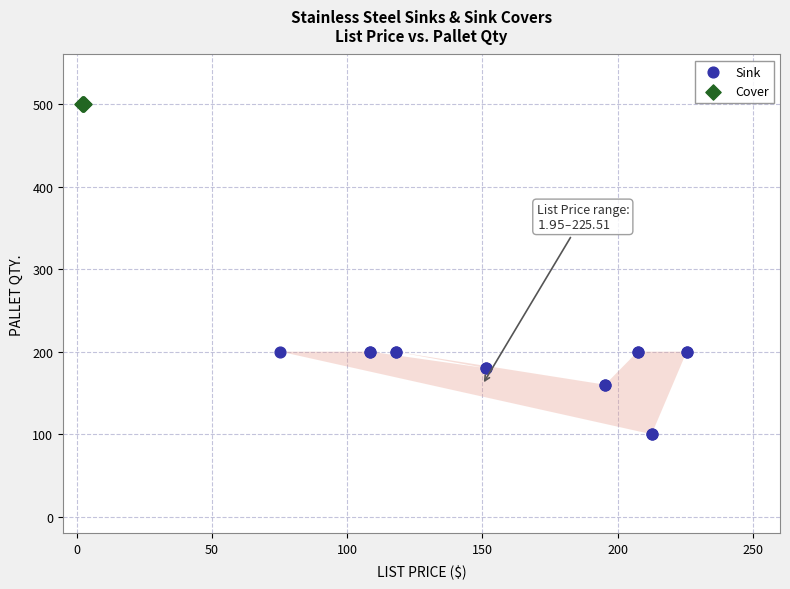

Which series reaches the maximum Y coordinate?

Cover